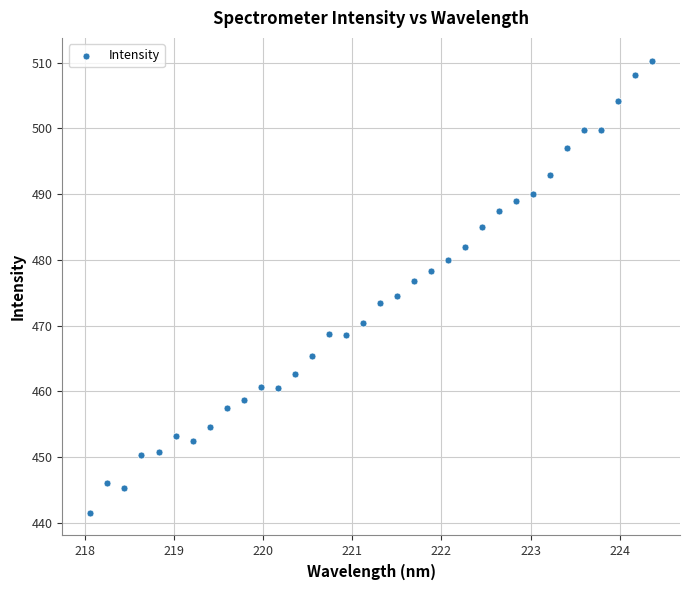

What is the range of Y values (max minus min)?

68.8